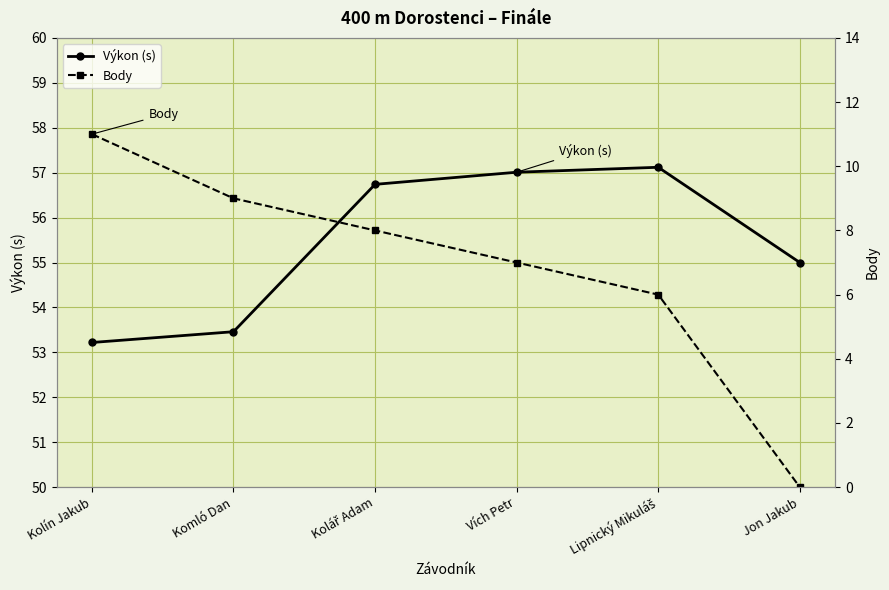

Is it true that Výkon (s) equals 57.1 at Lipnický Mikuláš?

True